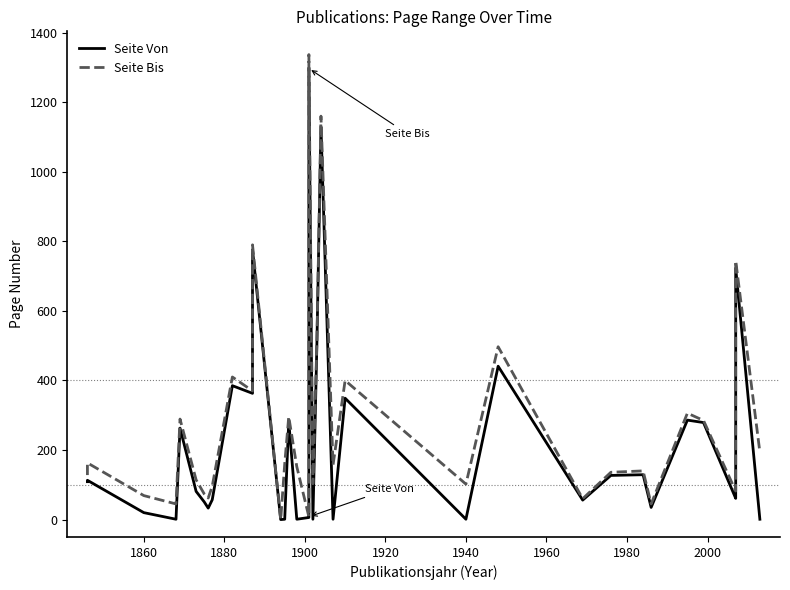

Which series has the largest total across all categories?

Seite Bis